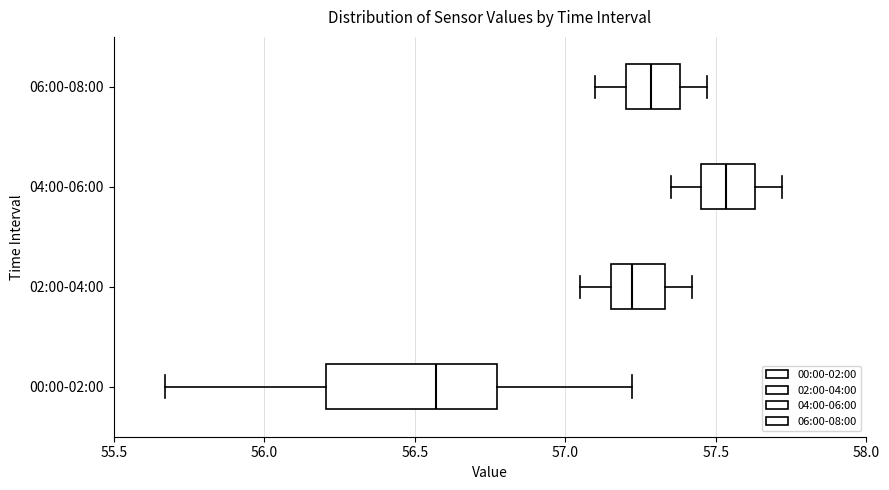

Which box's median line is the furthest to the right?

04:00-06:00